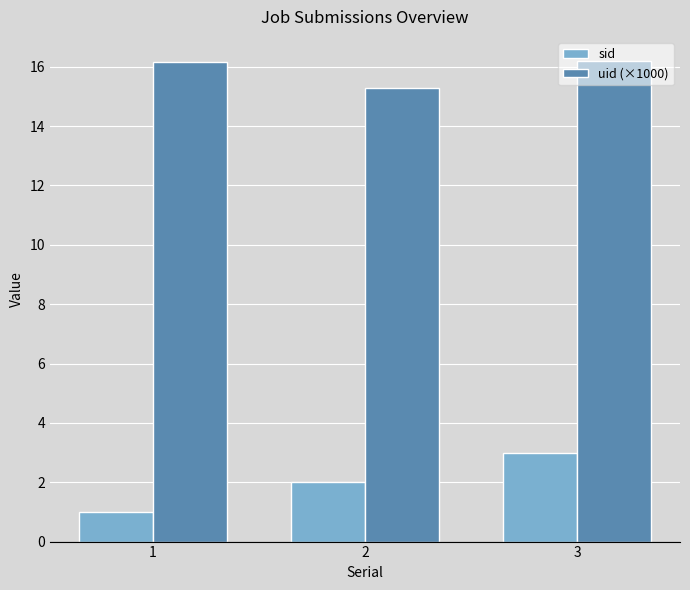

Which series has the widest spread of values?

sid